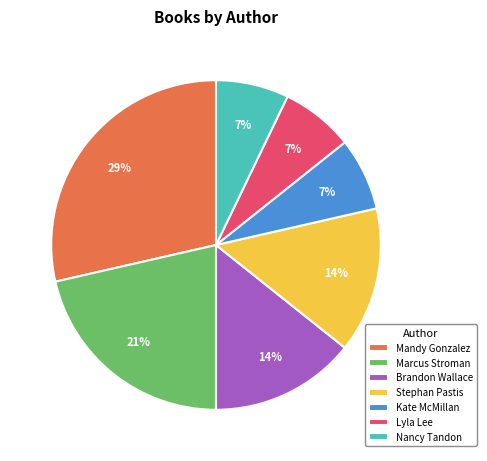

The Stephan Pastis slice represents 27% of the pie. True or false?

False